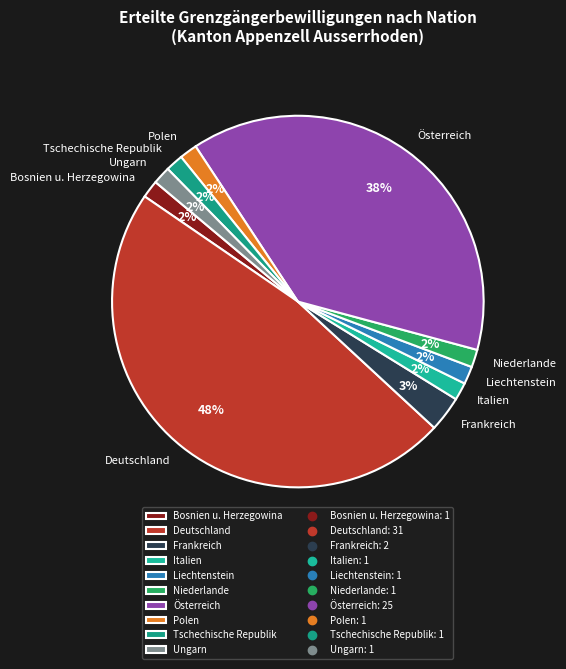

Is Tschechische Republik the majority of the pie?

No